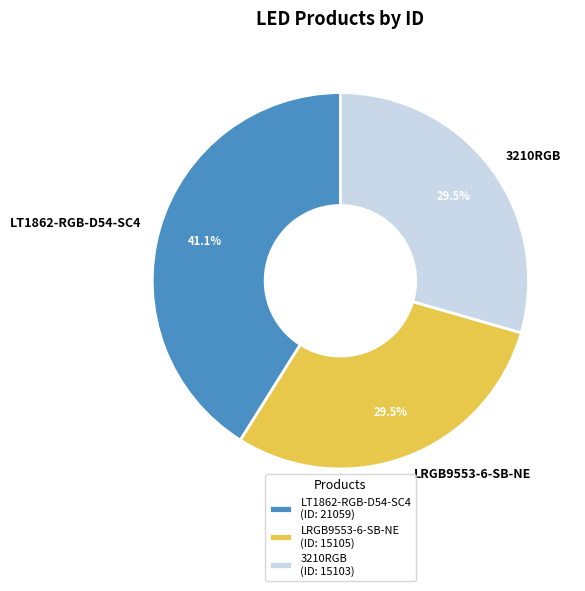

To the nearest percent, what is the average slice percentage?

33%